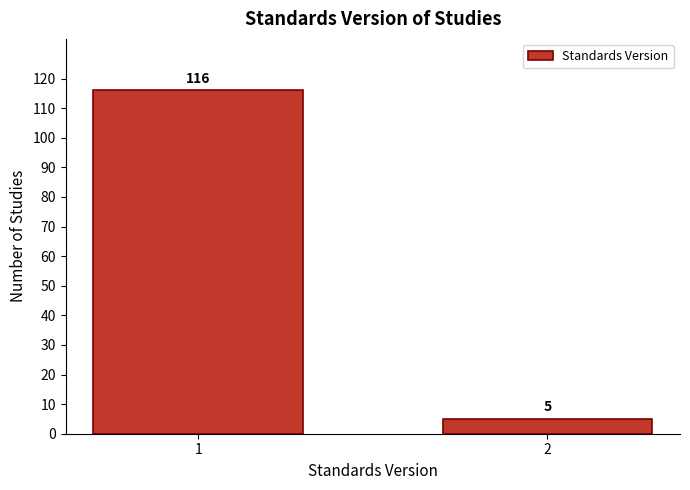

Reading right to left, extract all data points from this chart.

2=5	1=116